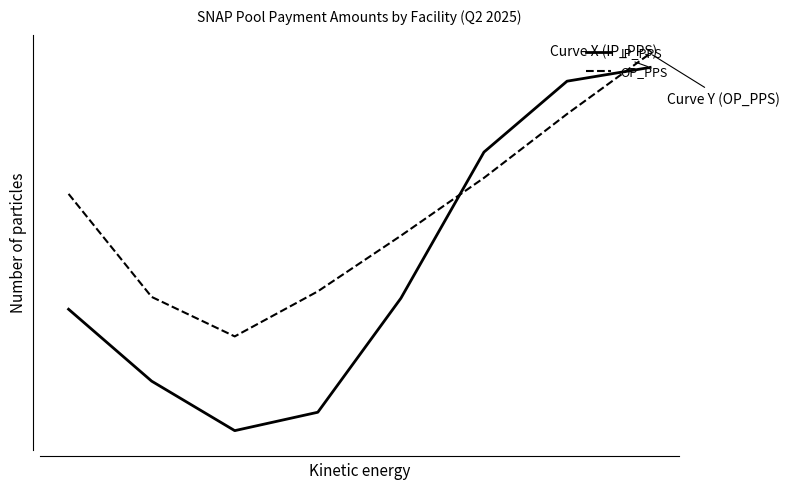

What is the maximum value shown in the chart?

245873.2